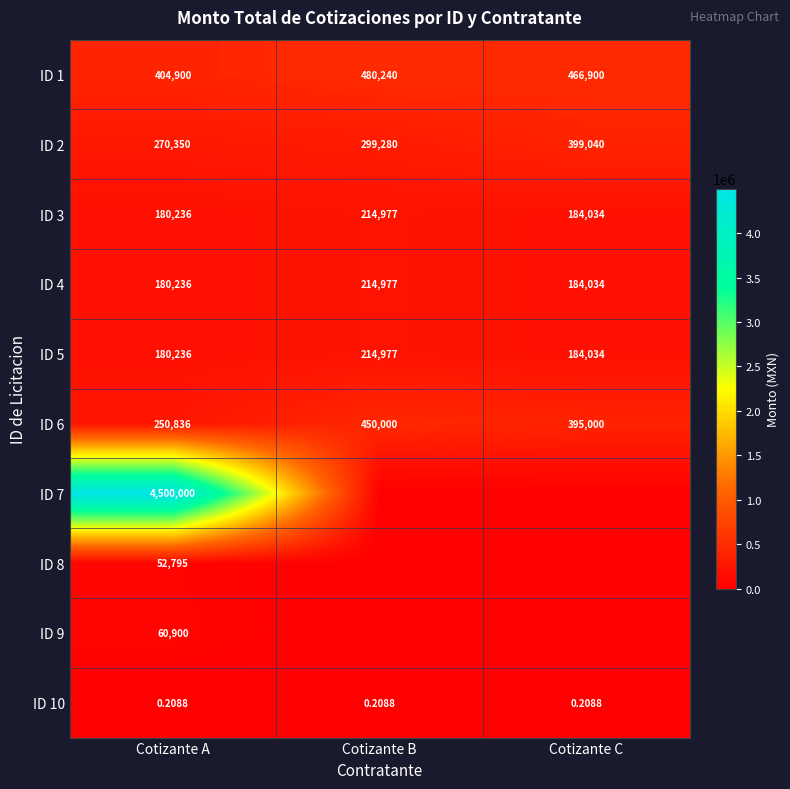

List the labels in order of ID 5 value, smallest first.

Cotizante A, Cotizante C, Cotizante B